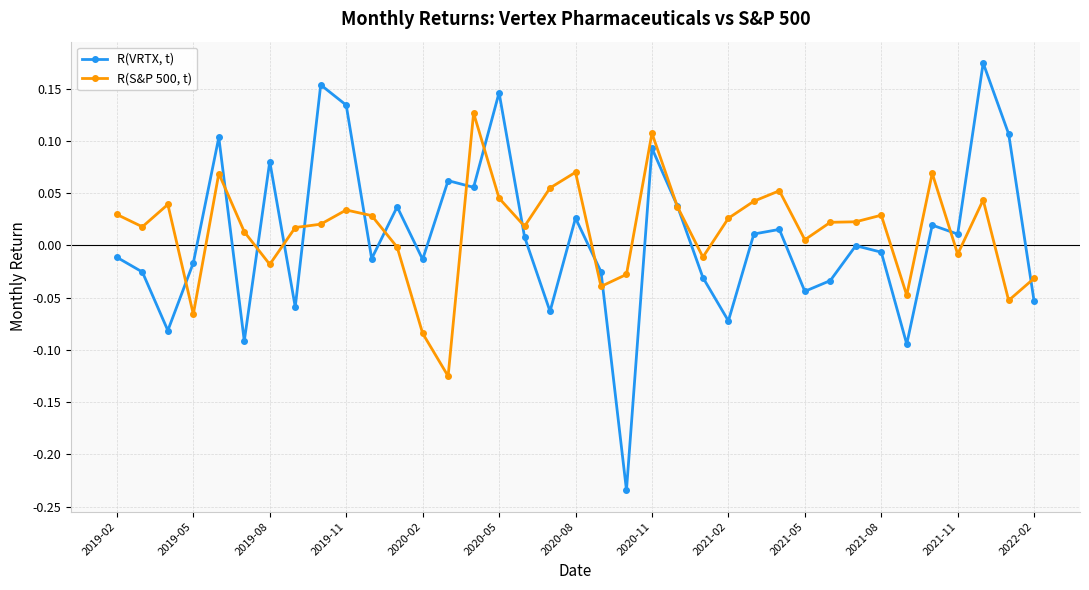

Is this an area chart (filled region under the line)?

No